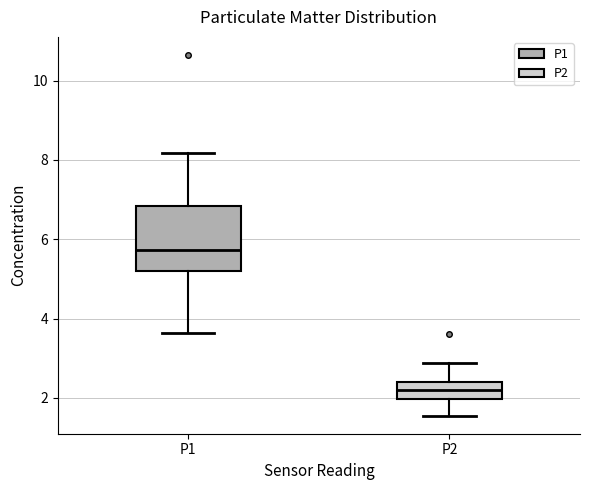

Comparing the boxes themselves (not the whiskers), which one is the tallest?

P1